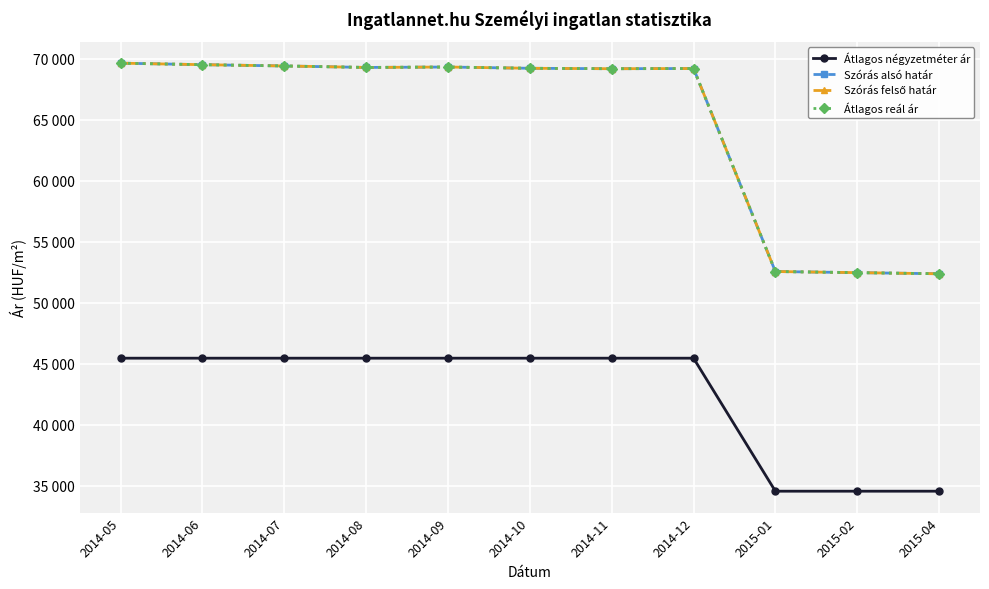

True or false: Átlagos négyzetméter ár and Átlagos reál ár cross at least once.

False